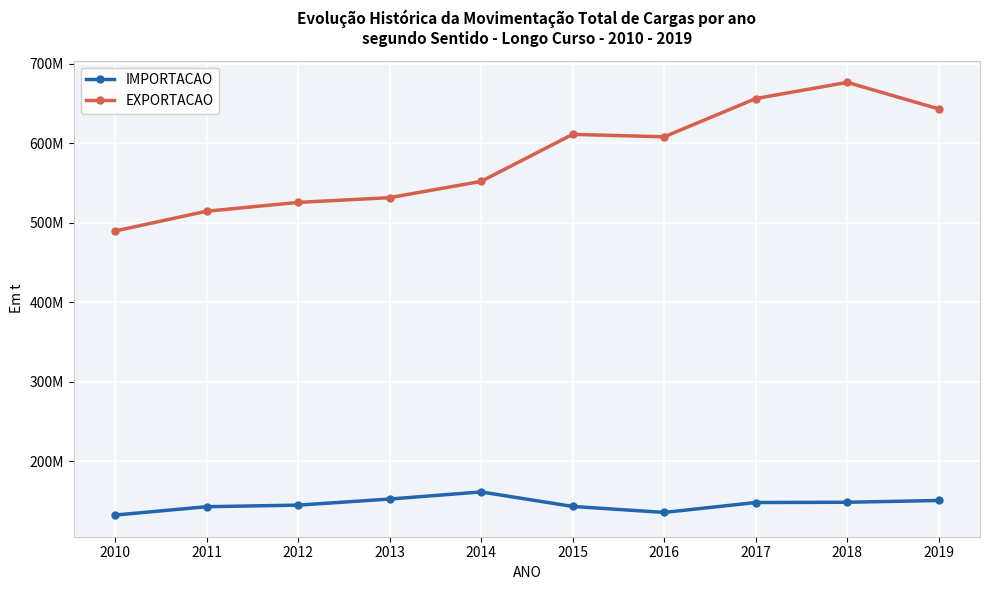

Rank the series at 2016 from lowest to highest value.

IMPORTACAO, EXPORTACAO